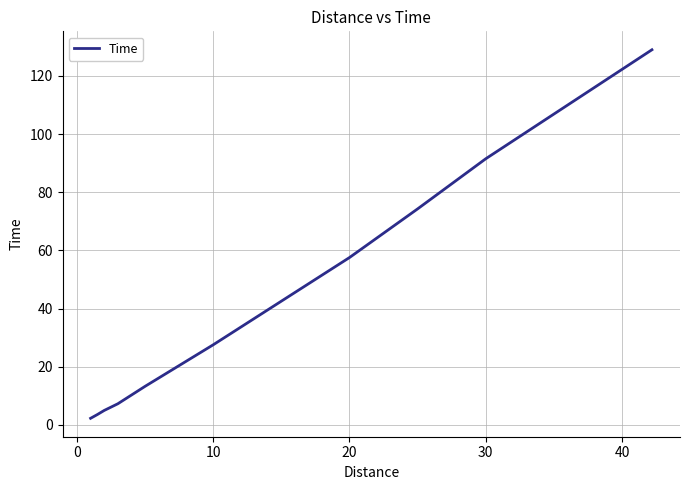

What is the maximum value shown in the chart?

129.0